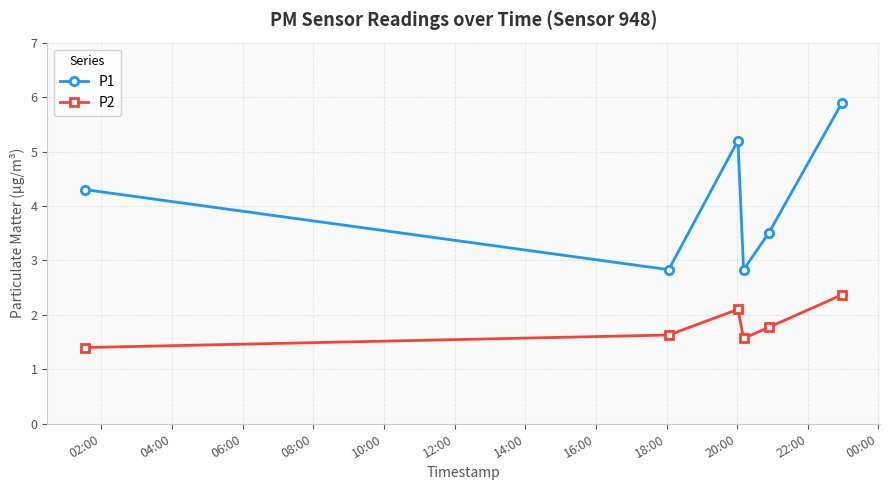

What is the maximum value for P2?

2.4